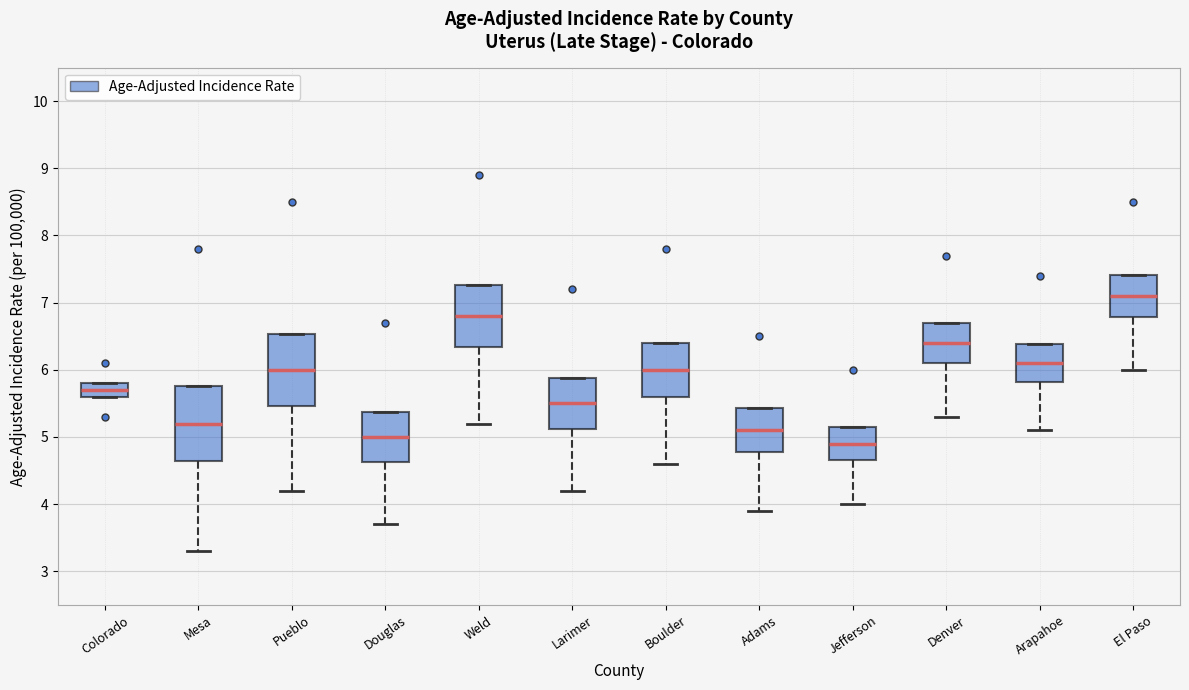

Where does the lower whisker of the box for Mesa end on the y-axis? The values are not printed on the chart, so give them approximately, as read against the axis.

3.3